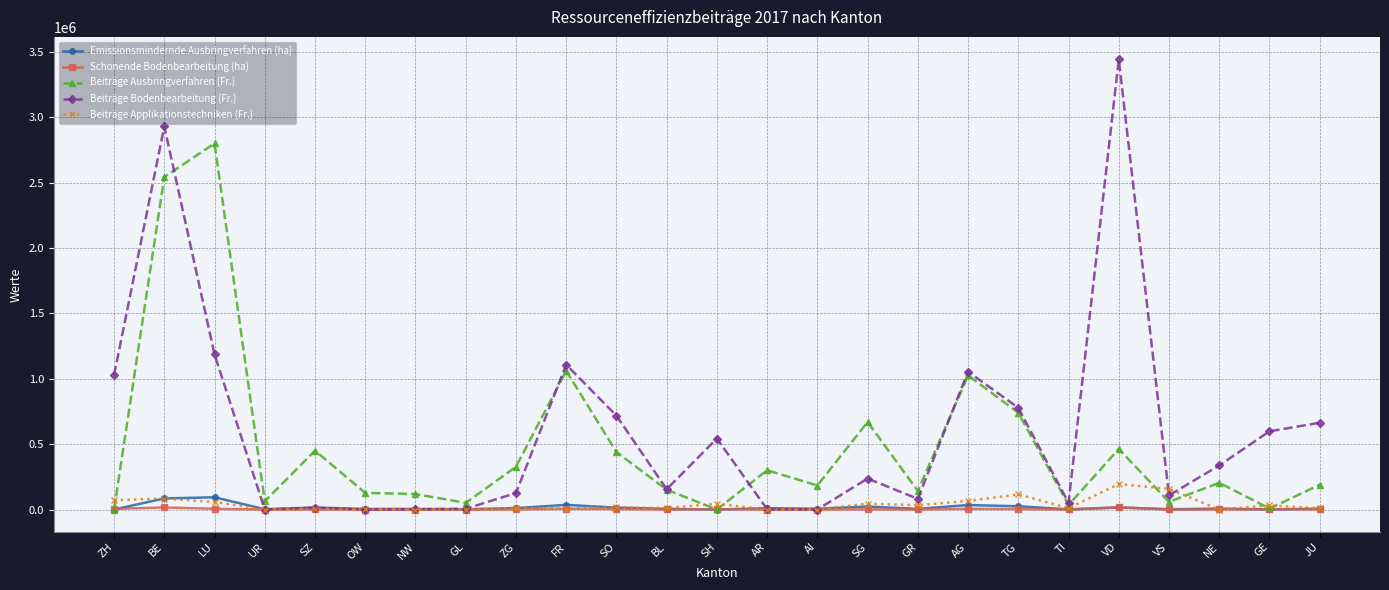

Rank the series by their maximum value, from lowest to highest.

Schonende Bodenbearbeitung (ha), Emissionsmindernde Ausbringverfahren (ha), Beiträge Applikationstechniken (Fr.), Beiträge Ausbringverfahren (Fr.), Beiträge Bodenbearbeitung (Fr.)